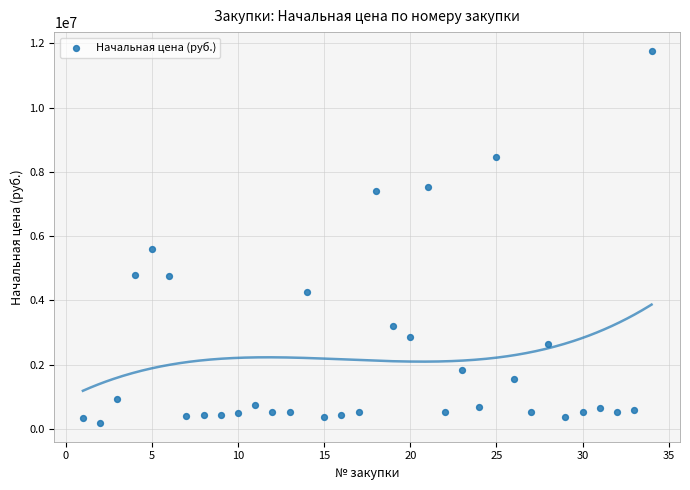

What Y value in the scatter plot is closest to 5972500?

5591000.0